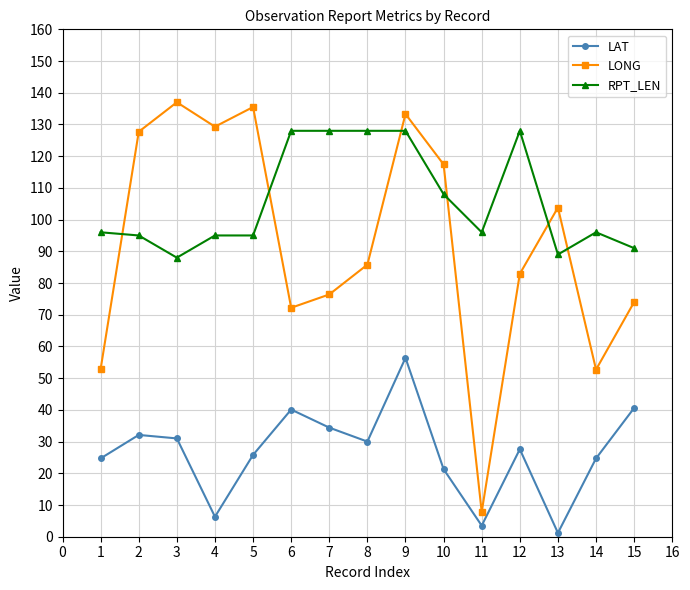

True or false: RPT_LEN has more than 0 interior local peaks.

True